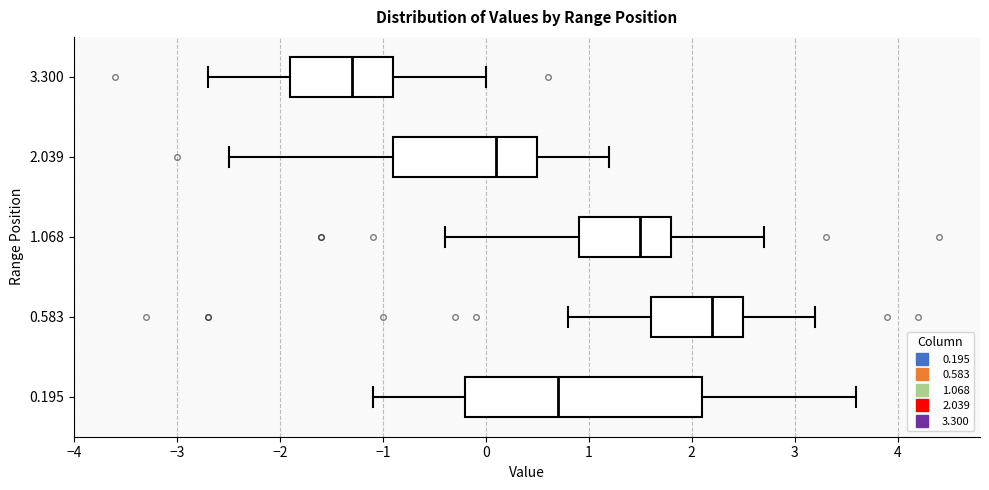

Reading bottom to top, read every box against the x-axis: the position of its median line, the range the box covers, and the ends of its whiskers. The values are not printed on the chart, so give them approximately, as read against the axis.

0.195: median 0.7, box -0.2 to 2.1, whiskers -1.1 to 3.6
0.583: median 2.2, box 1.6 to 2.5, whiskers 0.8 to 3.2
1.068: median 1.5, box 0.9 to 1.8, whiskers -0.4 to 2.7
2.039: median 0.1, box -0.9 to 0.5, whiskers -2.5 to 1.2
3.300: median -1.3, box -1.9 to -0.9, whiskers -2.7 to 0.0